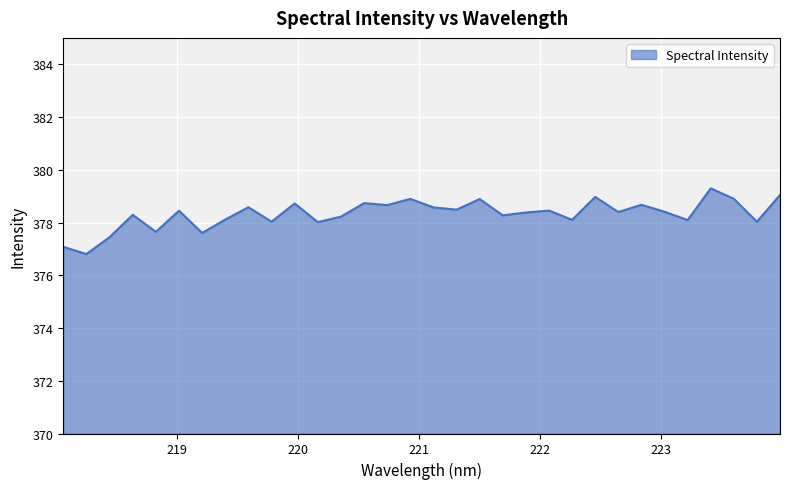

What is the smallest value displayed?

376.8